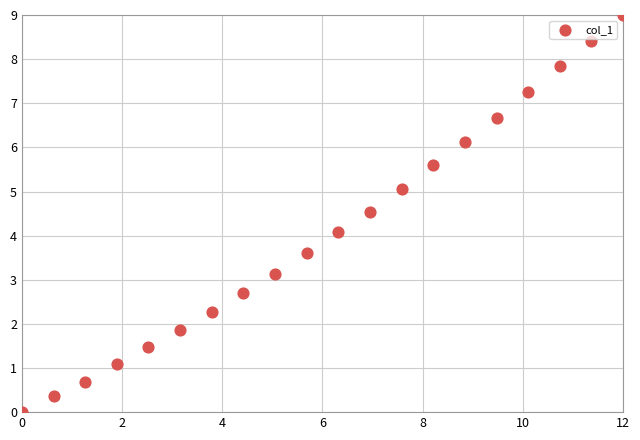

What is the range of X values (max minus min)?

12.0